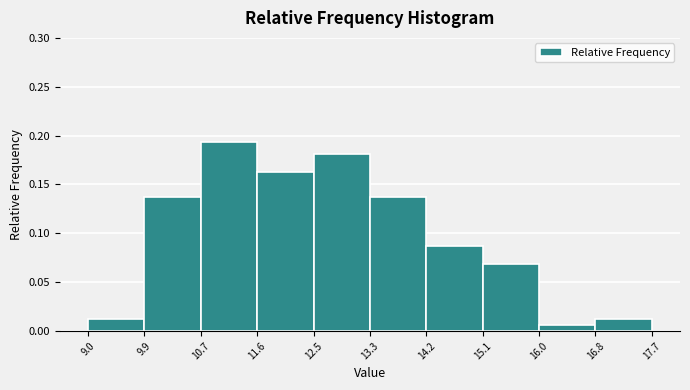

Reading left to right, transcribe this chart: for each bar, give the range it covers on the x-axis and its height. The values are not printed on the chart, so give them approximately, as read against the axis.

9.0 to 9.9: 0.015
9.9 to 10.7: 0.140
10.7 to 11.6: 0.195
11.6 to 12.5: 0.165
12.5 to 13.3: 0.180
13.3 to 14.2: 0.140
14.2 to 15.1: 0.090
15.1 to 16.0: 0.070
16.0 to 16.8: 0.005
16.8 to 17.7: 0.015